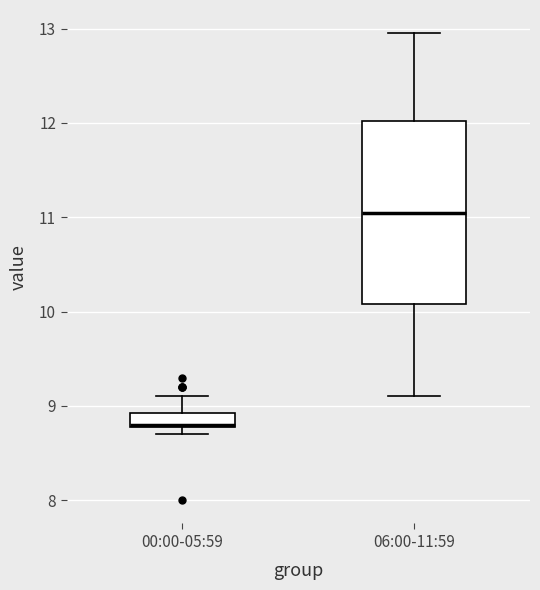

Reading left to right, read every box against the y-axis: the position of its median line, the range the box covers, and the ends of its whiskers. The values are not printed on the chart, so give them approximately, as read against the axis.

00:00-05:59: median 8.8, box 8.8 to 8.9, whiskers 8.7 to 9.1
06:00-11:59: median 11.1, box 10.1 to 12.0, whiskers 9.1 to 13.0